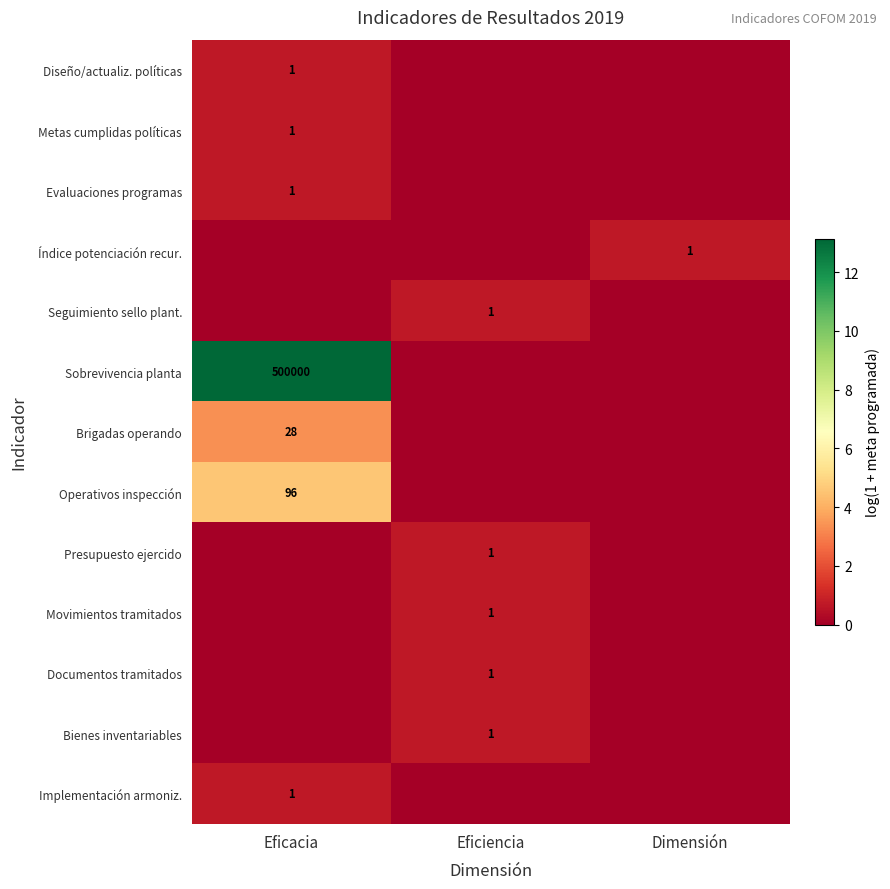

Count the number of data series in this chart.

13